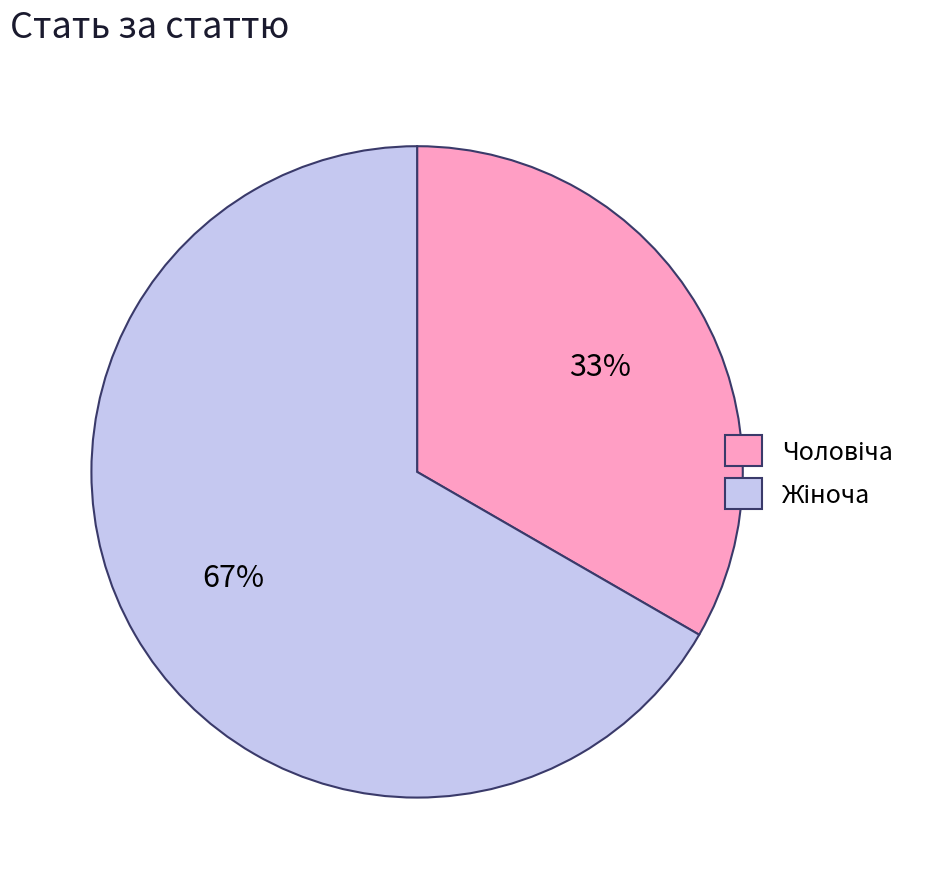

To the nearest percent, what is the average slice percentage?

50%